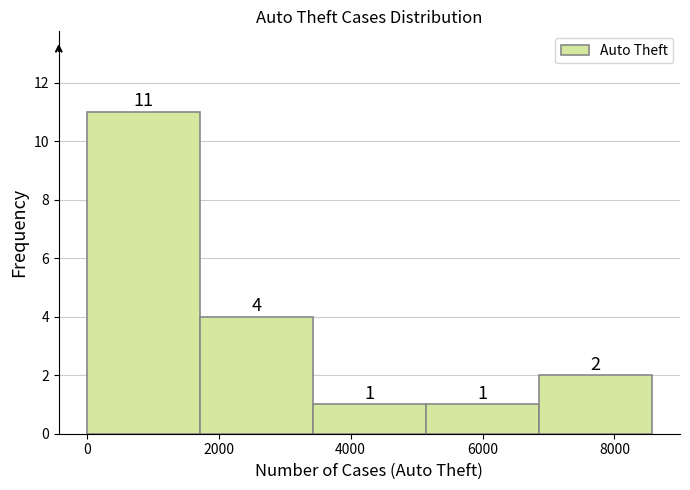

Reading left to right, list every bar in this chart as the range it spans on the x-axis followed by its height. The bar edges are not printed on the chart, so give them approximately, as read against the axis.

0 to 1800: 11
1800 to 3400: 4
3400 to 5200: 1
5200 to 6800: 1
6800 to 8600: 2